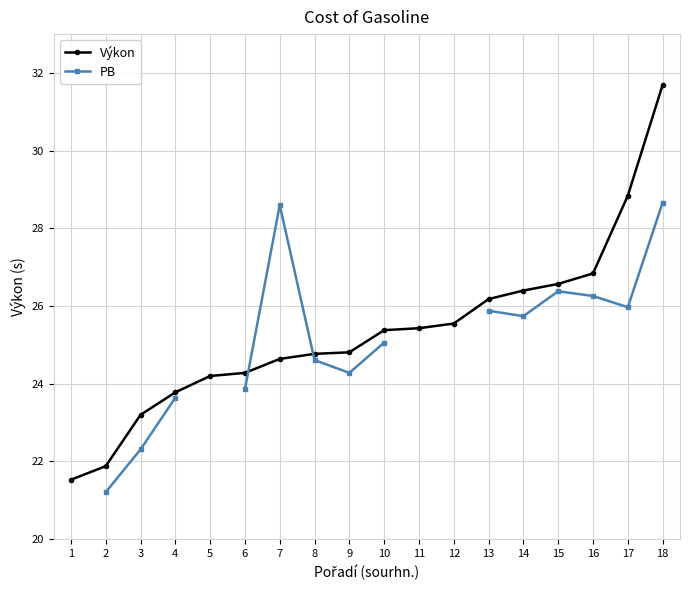

True or false: Výkon has a value of 25.4 at 10.

True